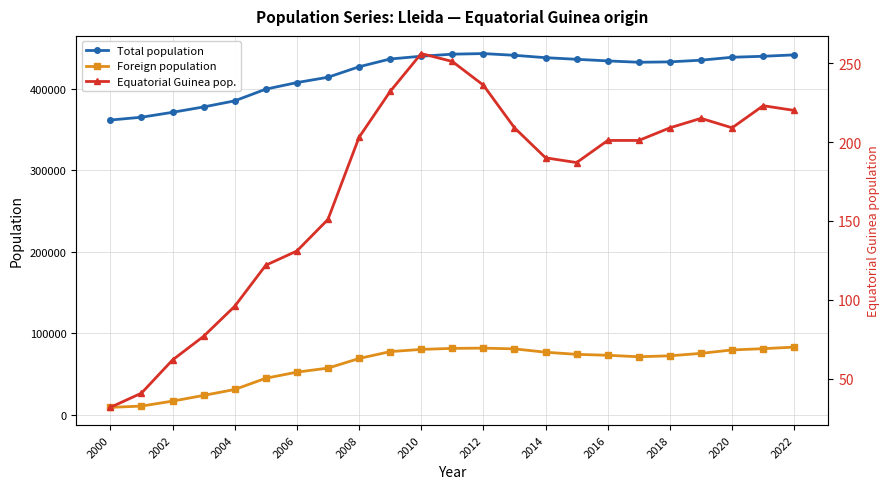

Which label corresponds to the smallest value in the chart?

2000